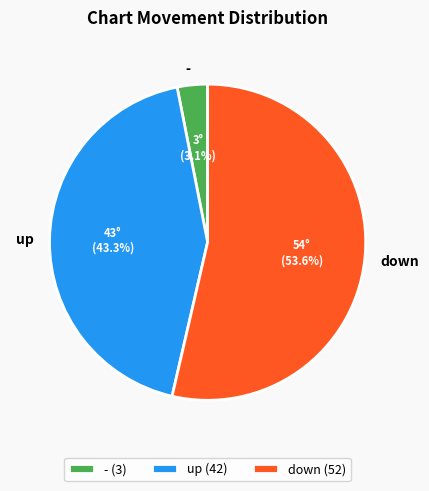

Approximately how many times larger is the value at up compared to -?

14.0